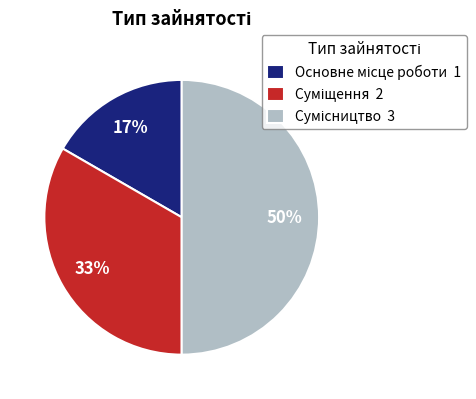

To the nearest percent, what is the difference between the largest and smallest slice percentages?

33%